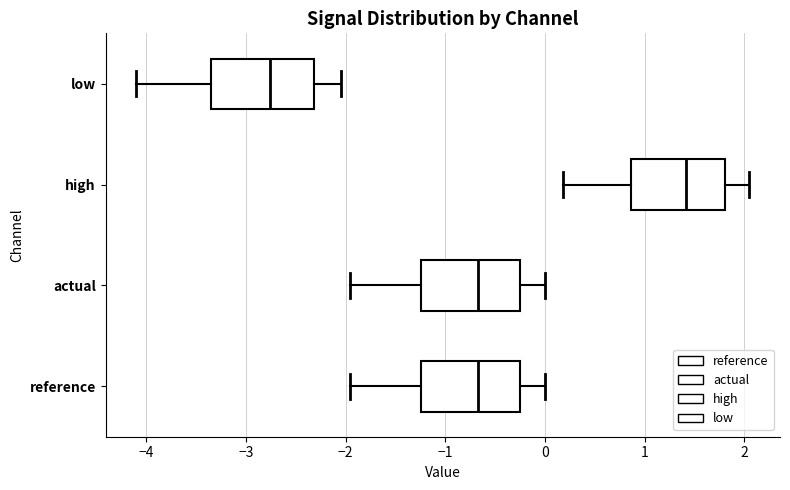

Which box's median line is the furthest to the left?

low